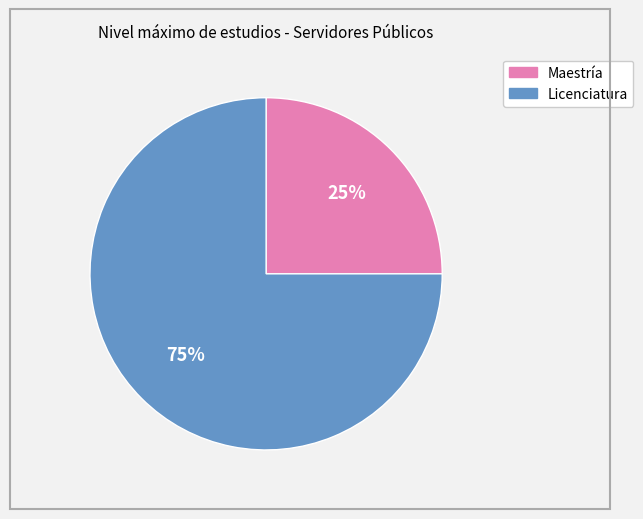

How many segments does this pie chart have?

2